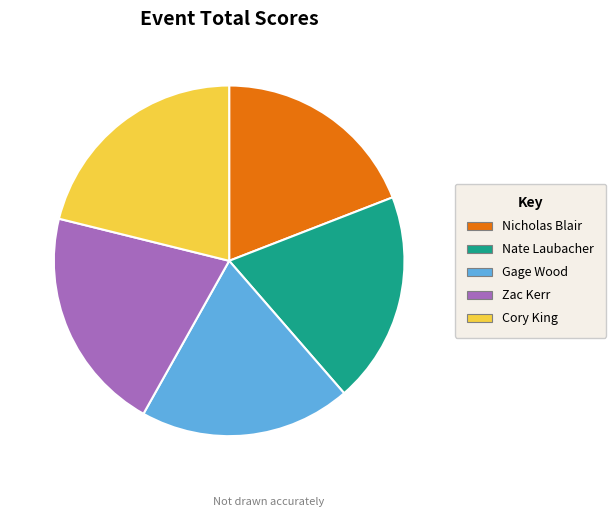

True or false: Cory King accounts for 11% of the total.

False